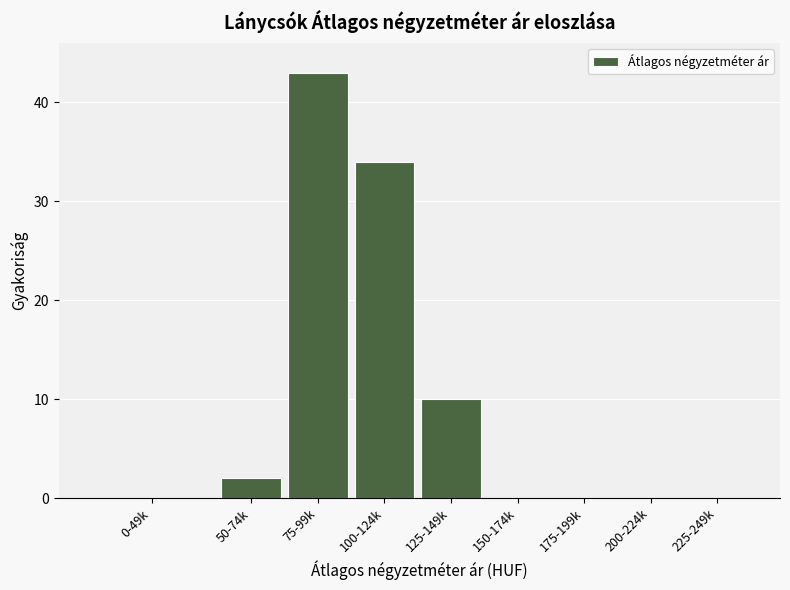

Reading left to right, what are all the values shown in this chart?

0-49k=0	50-74k=2	75-99k=43	100-124k=34	125-149k=10	150-174k=0	175-199k=0	200-224k=0	225-249k=0